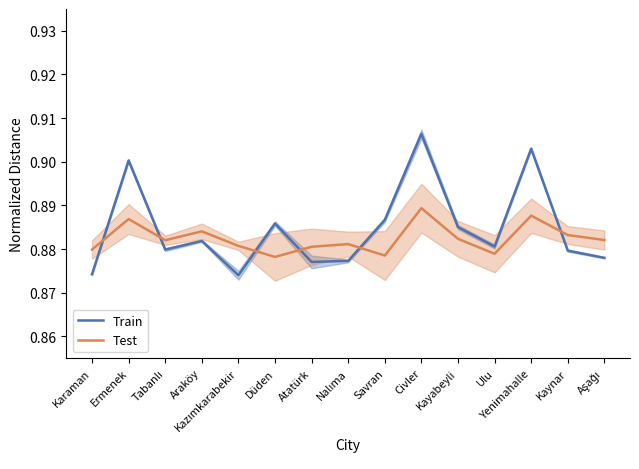

Count the number of categories in the chart.

15